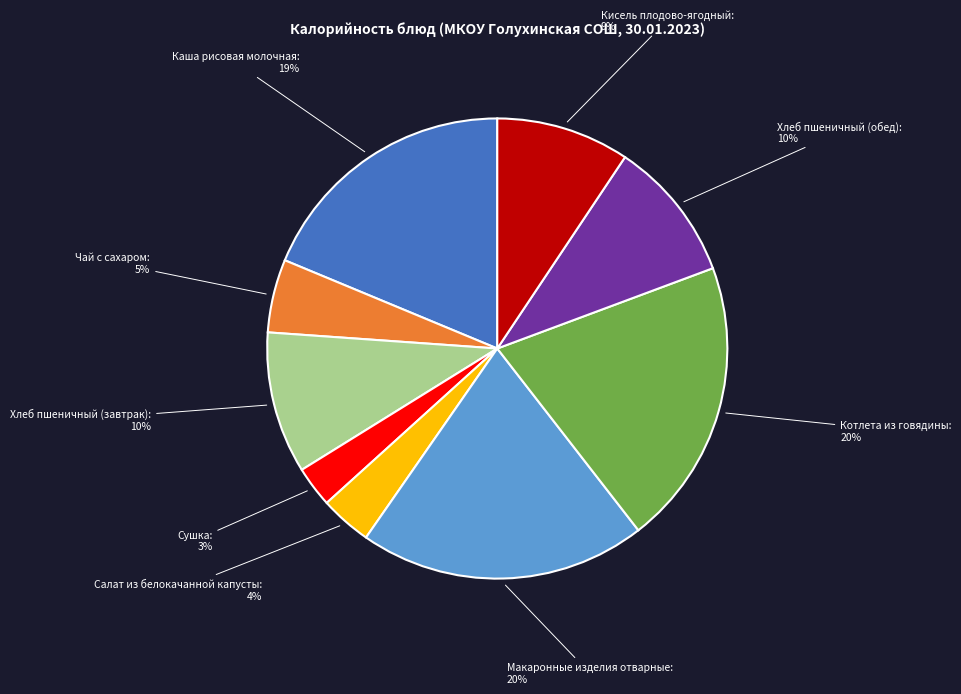

What percentage is the Котлета из говядины slice, to the nearest percent?

20%